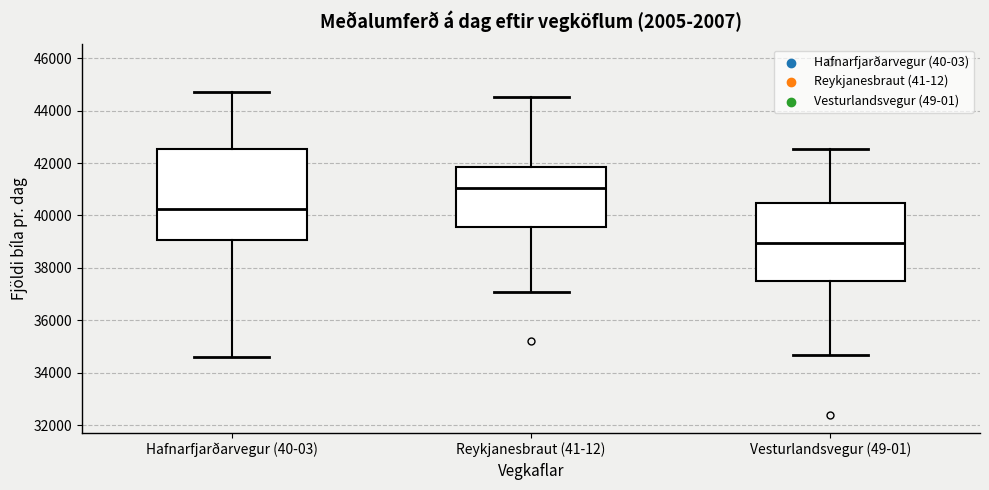

Which box is the tallest, from its lower edge to its upper edge?

Hafnarfjarðarvegur (40-03)